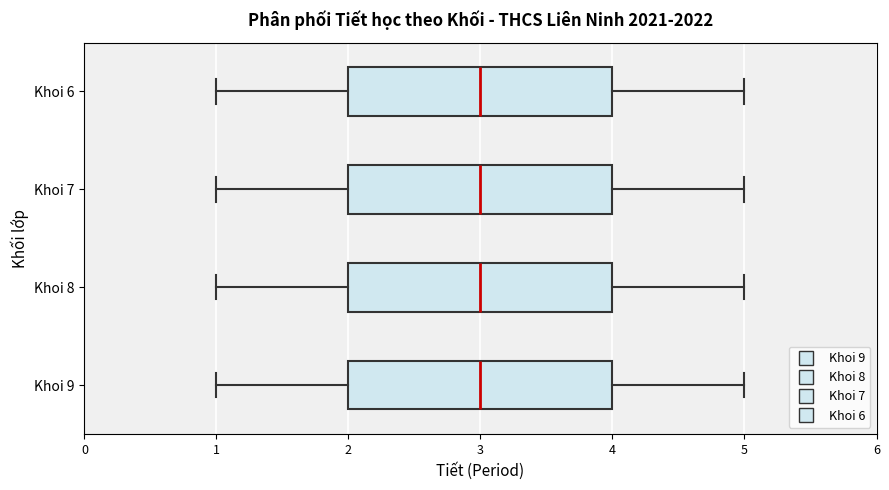

Where does the left whisker of the box for Khoi 6 end on the x-axis? The values are not printed on the chart, so give them approximately, as read against the axis.

1